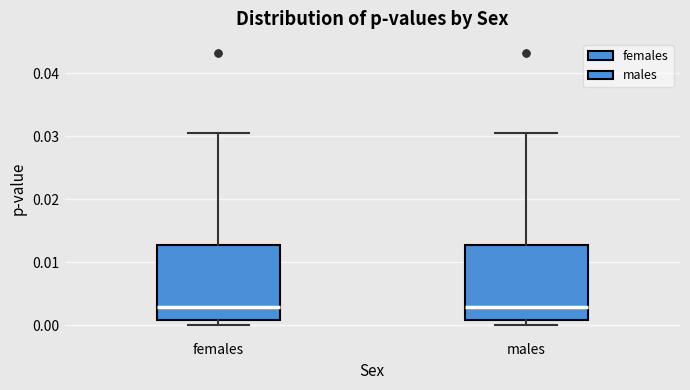

Where does the median line of the box for males sit on the y-axis? The values are not printed on the chart, so give them approximately, as read against the axis.

0.003